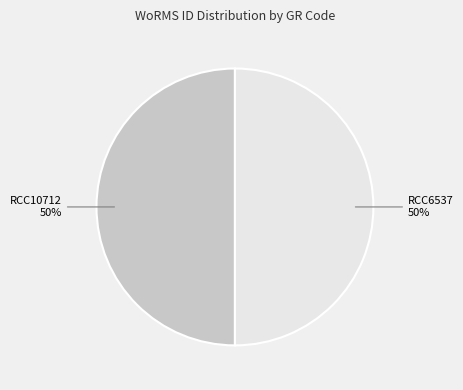

Combined, do RCC10712 and RCC6537 account for over 50%?

Yes